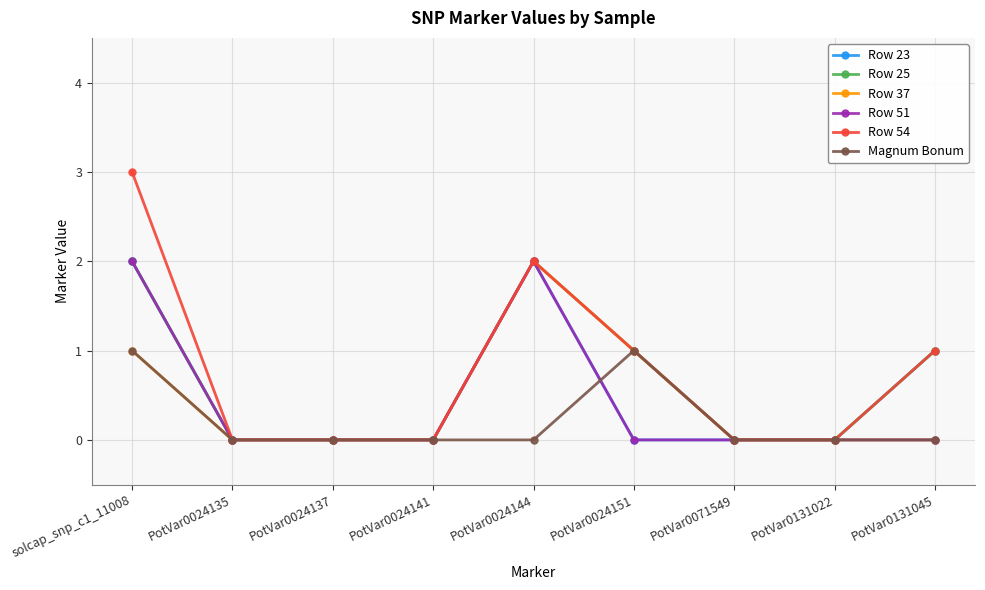

Reading right to left, what are all the values shown in this chart?

Row 23: PotVar0131045=1	PotVar0131022=0	PotVar0071549=0	PotVar0024151=0	PotVar0024144=2	PotVar0024141=0	PotVar0024137=0	PotVar0024135=0	solcap_snp_c1_11008=2
Row 25: PotVar0131045=1	PotVar0131022=0	PotVar0071549=0	PotVar0024151=1	PotVar0024144=2	PotVar0024141=0	PotVar0024137=0	PotVar0024135=0	solcap_snp_c1_11008=2
Row 37: PotVar0131045=0	PotVar0131022=0	PotVar0071549=0	PotVar0024151=1	PotVar0024144=2	PotVar0024141=0	PotVar0024137=0	PotVar0024135=0	solcap_snp_c1_11008=1
Row 51: PotVar0131045=0	PotVar0131022=0	PotVar0071549=0	PotVar0024151=0	PotVar0024144=2	PotVar0024141=0	PotVar0024137=0	PotVar0024135=0	solcap_snp_c1_11008=2
Row 54: PotVar0131045=1	PotVar0131022=0	PotVar0071549=0	PotVar0024151=1	PotVar0024144=2	PotVar0024141=0	PotVar0024137=0	PotVar0024135=0	solcap_snp_c1_11008=3
Magnum Bonum: PotVar0131045=0	PotVar0131022=0	PotVar0071549=0	PotVar0024151=1	PotVar0024144=0	PotVar0024141=0	PotVar0024137=0	PotVar0024135=0	solcap_snp_c1_11008=1